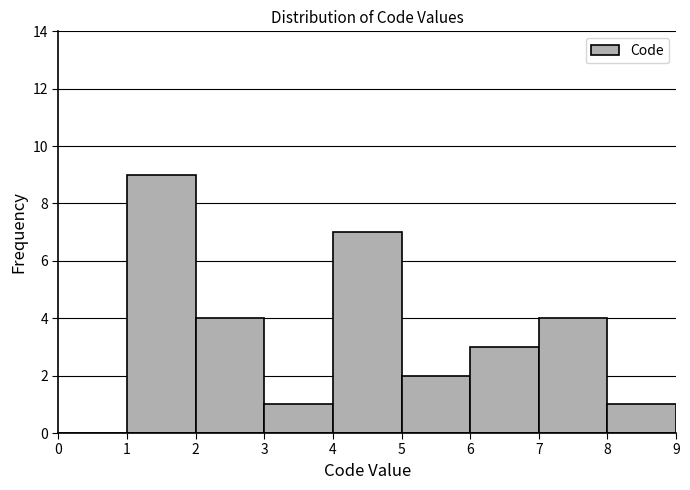

How tall is the bar that spans 3 to 4 on the x-axis? The values are not printed on the chart, so give them approximately, as read against the axis.

1